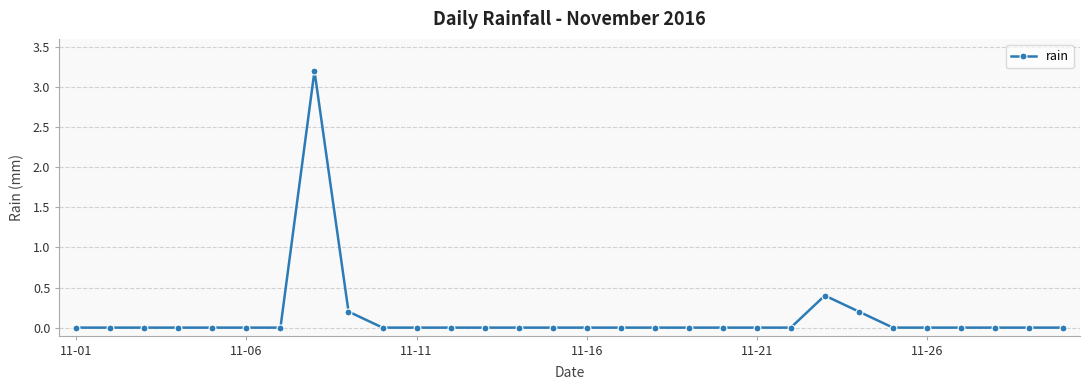

What is the sum of all values?

4.0